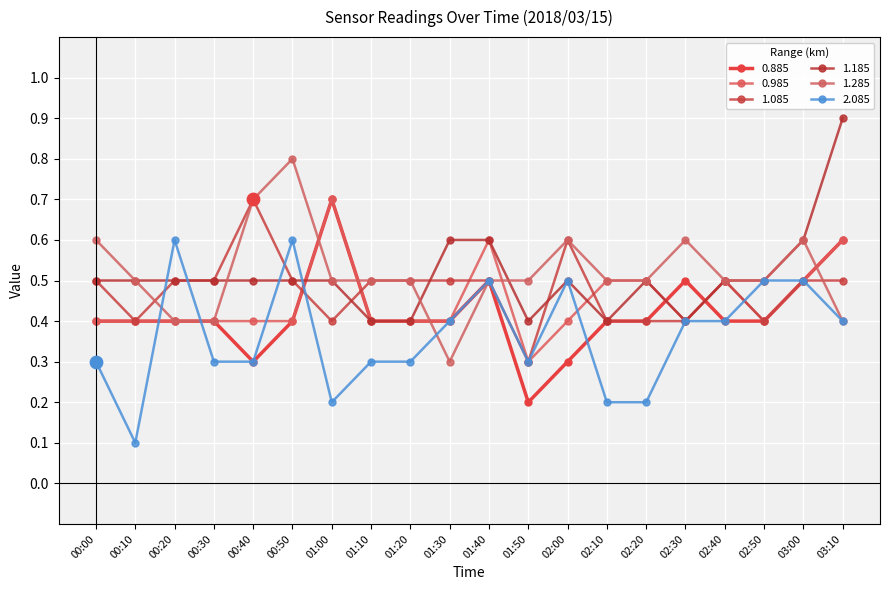

At which category is the sum across all series the highest?

03:10